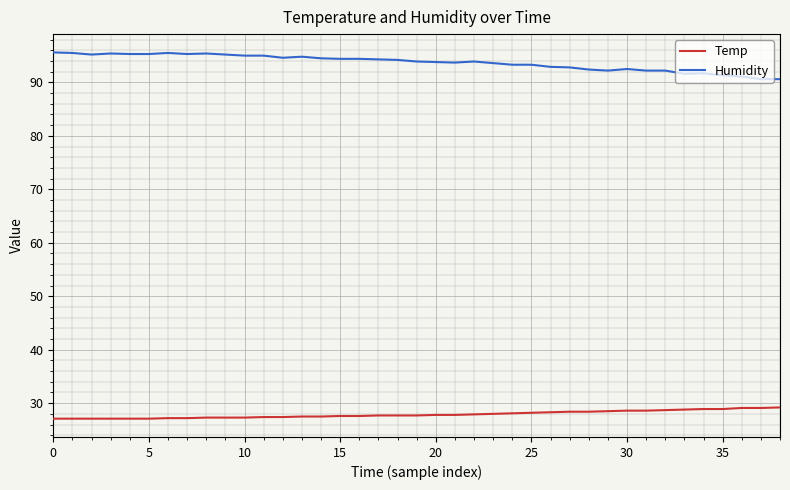

What is the minimum value shown in the chart?

27.1